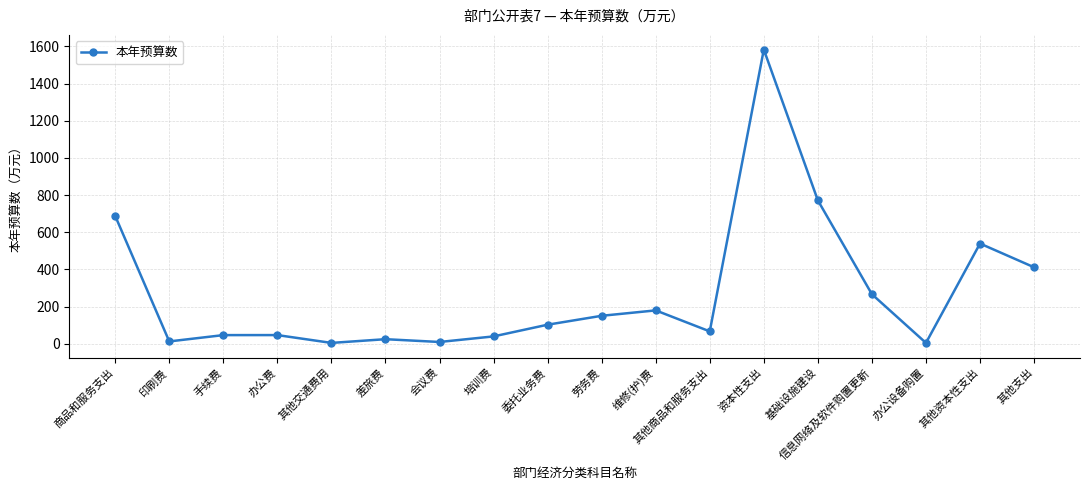

What is the greatest value displayed?

1583.4